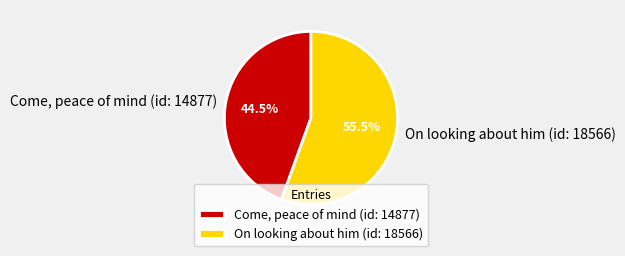

To the nearest percent, what is the difference between the largest and smallest slice percentages?

11%